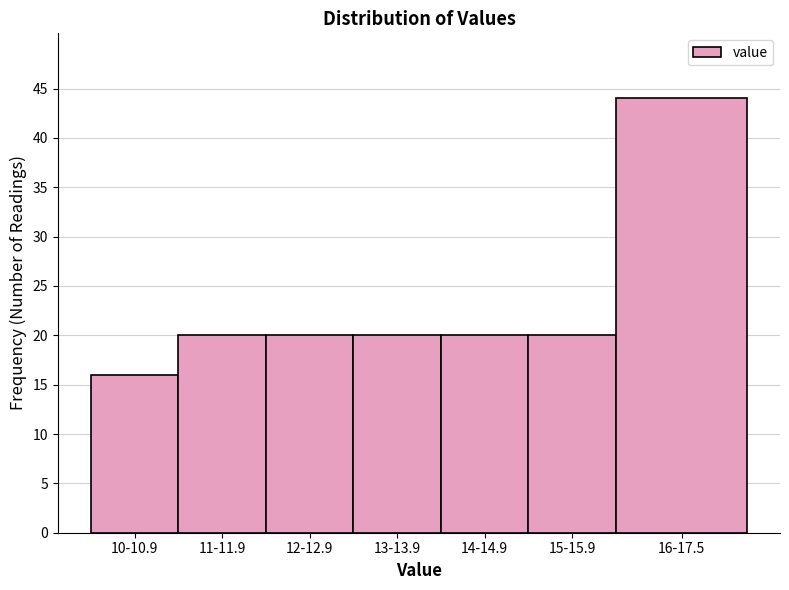

Reading left to right, what are all the values shown in this chart?

16	20	20	20	20	20	44